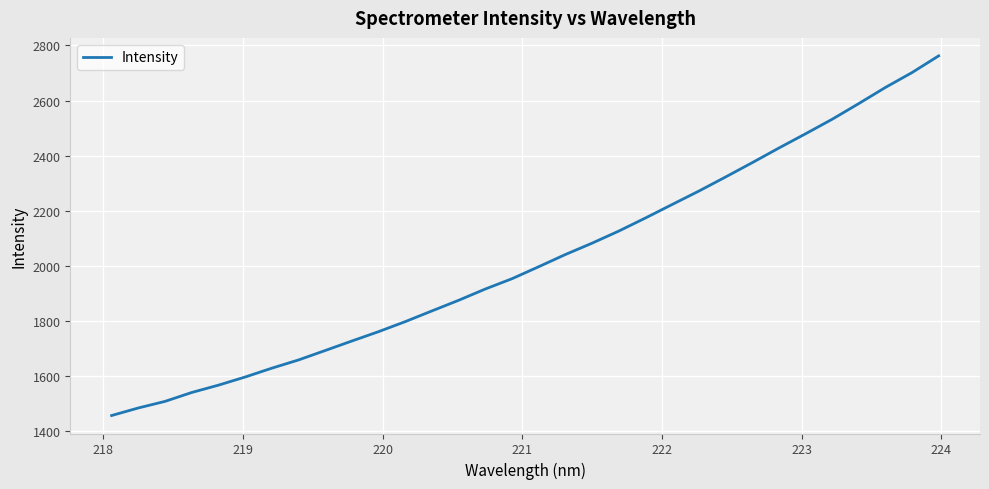

Reading left to right, list all the values displayed in this chart.

1456.7	1484.2	1508.1	1540.3	1566.9	1596.5	1628.6	1658.5	1692.7	1727.3	1761.2	1797.6	1836.5	1875.0	1916.0	1953.3	1996.8	2041.1	2082.3	2126.1	2173.6	2222.5	2271.1	2322.1	2374.1	2427.3	2479.0	2531.7	2588.7	2647.3	2701.3	2762.0